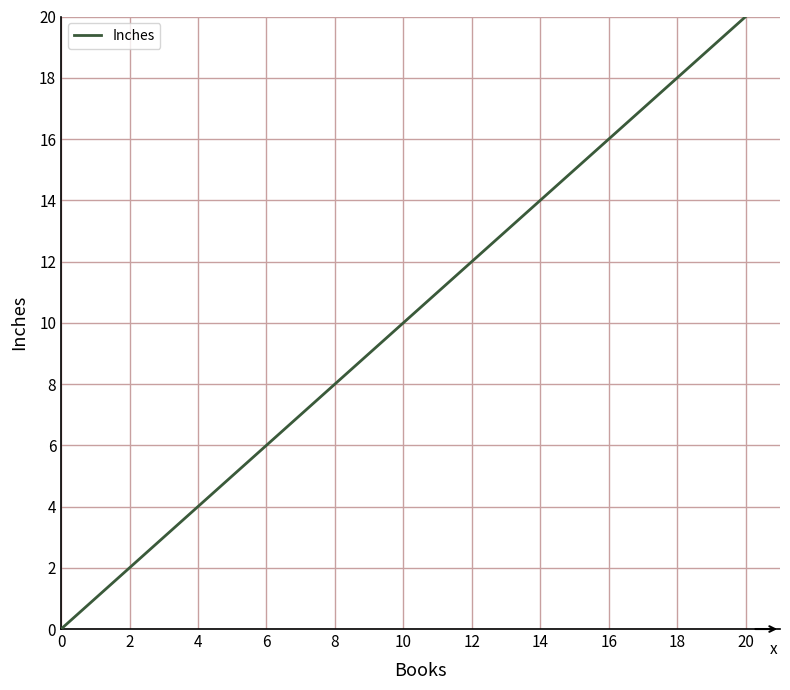

Is this an area chart (filled region under the line)?

No